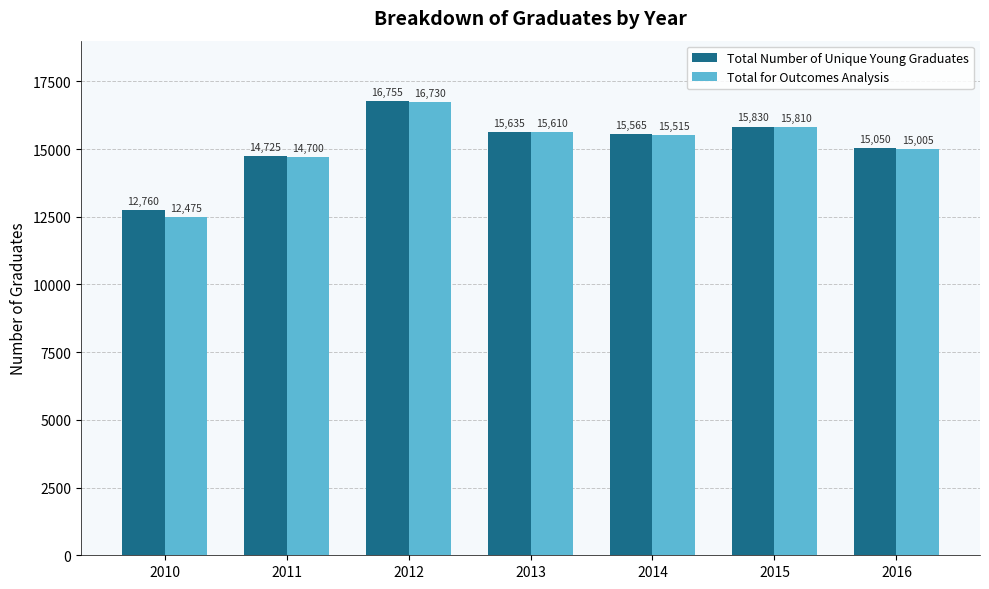

Is it true that Total for Outcomes Analysis equals 5591 at 2016?

False